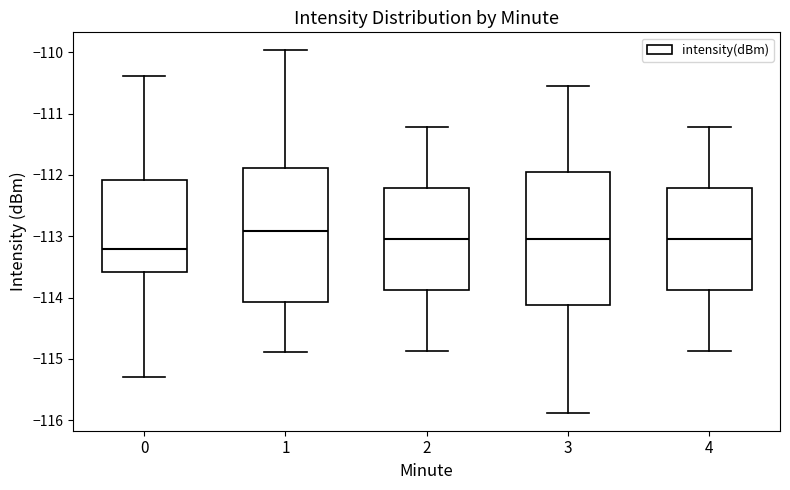

Which box's median line is the highest?

1